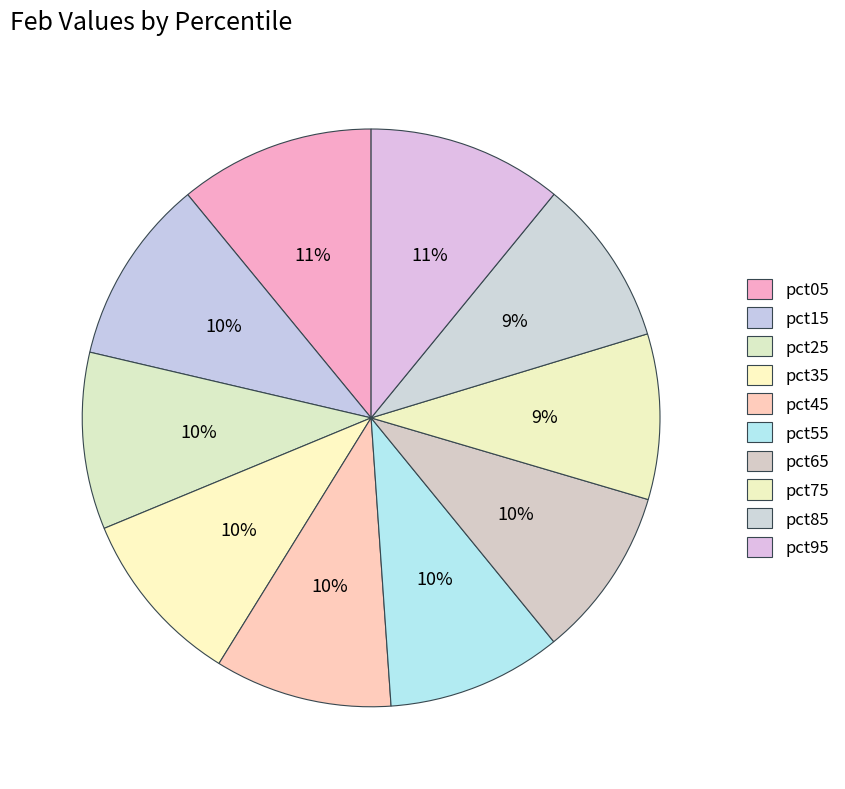

What is the change in value from pct35 to pct75?

-0.1